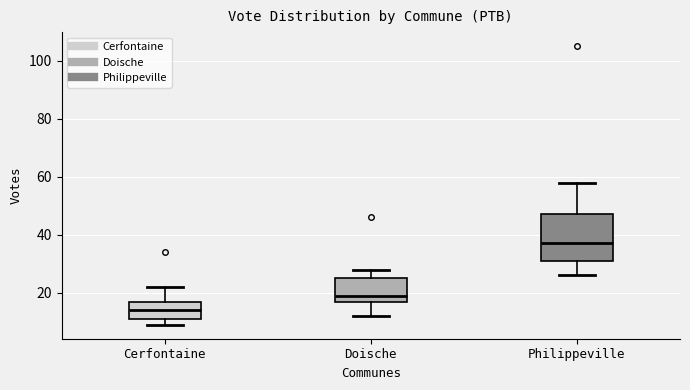

Which box is the tallest, from its lower edge to its upper edge?

Philippeville